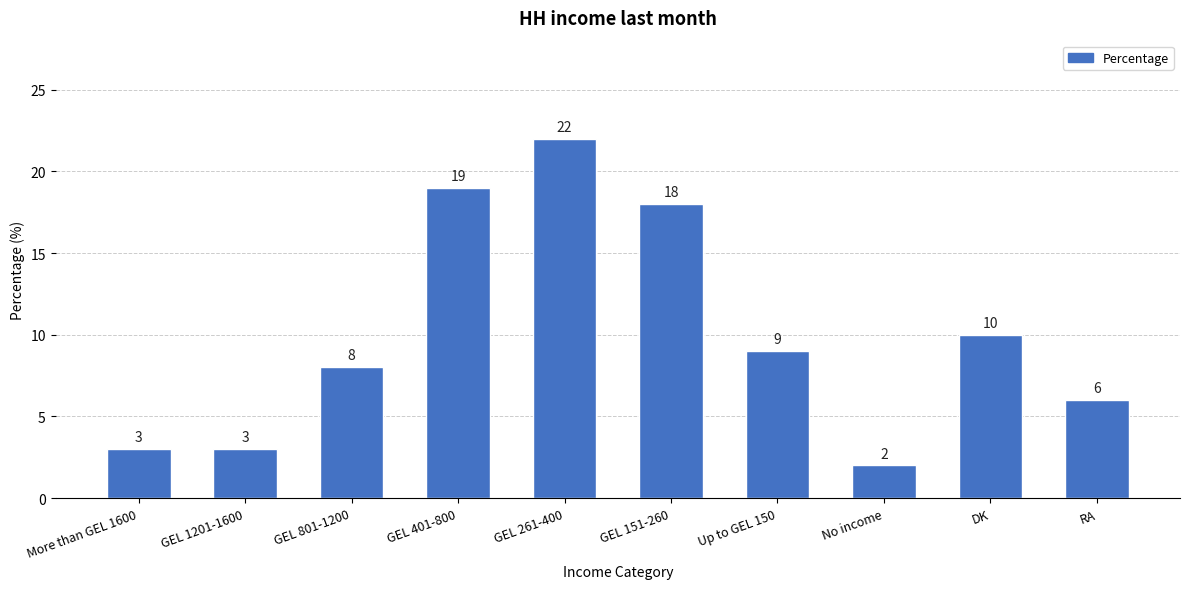

At which label is the value closest to 12?

DK